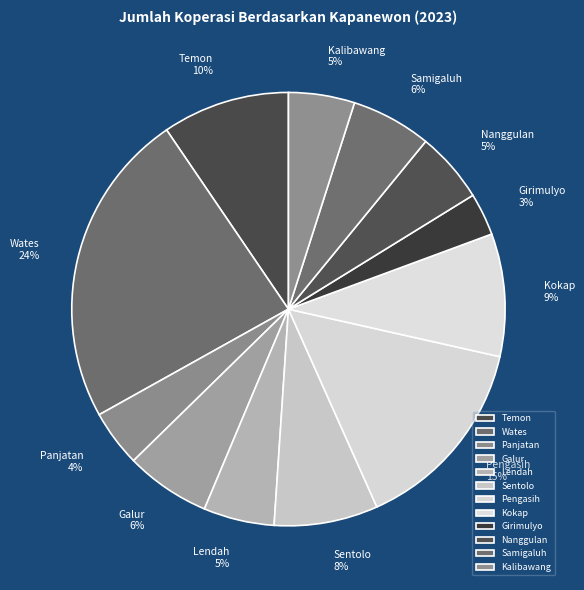

What percentage is the Lendah slice, to the nearest percent?

5%